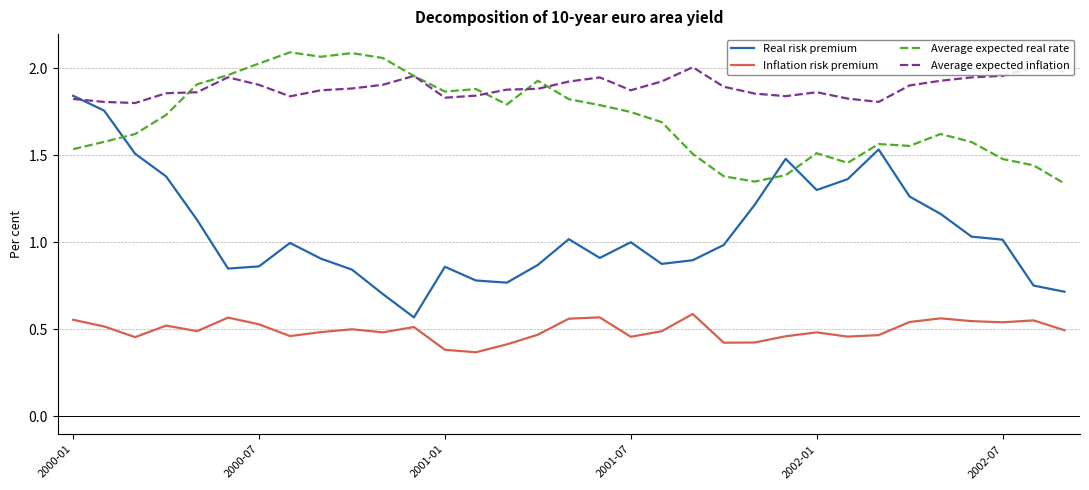

True or false: Inflation risk premium and Average expected inflation intersect in this chart.

False